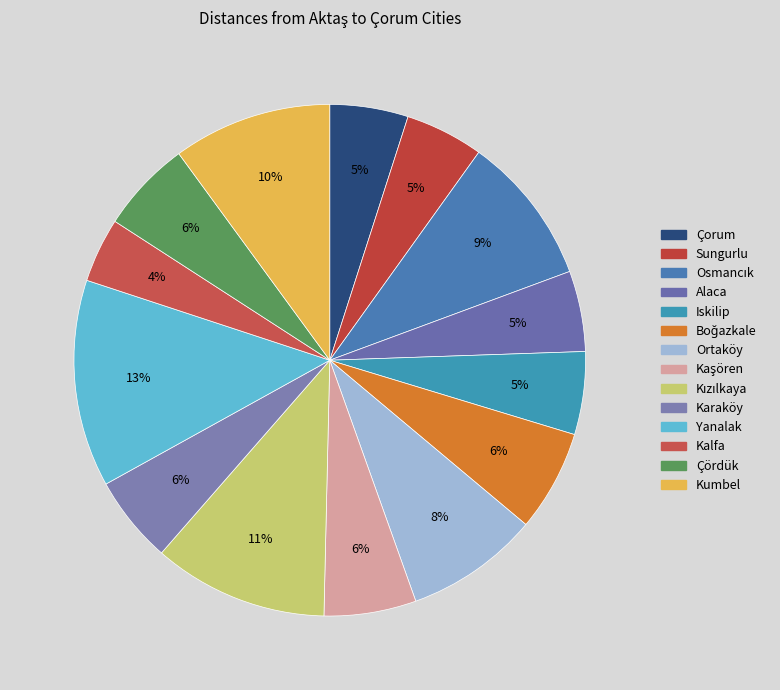

Is it true that Ortaköy is 15% of the pie?

False